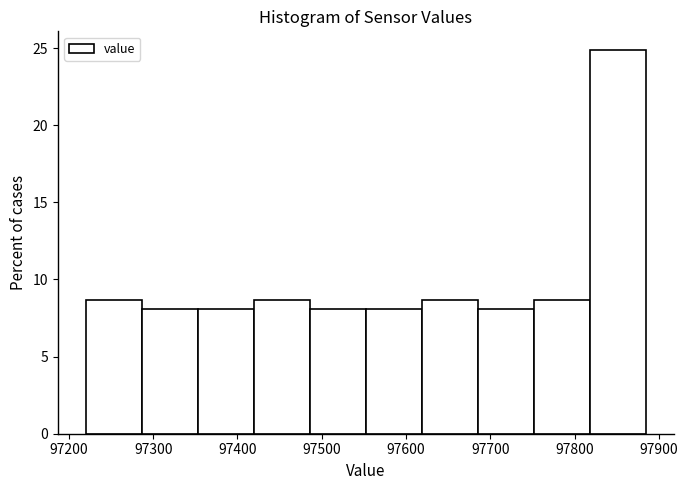

Reading left to right, transcribe this chart: for each bar, give the range it covers on the x-axis and its height. Neither the bar edges nor the heights are printed on the chart, so give them approximately, as read against the axes.

97220 to 97290: 8.5
97290 to 97350: 8.0
97350 to 97420: 8.0
97420 to 97490: 8.5
97490 to 97550: 8.0
97550 to 97620: 8.0
97620 to 97690: 8.5
97690 to 97750: 8.0
97750 to 97820: 8.5
97820 to 97880: 25.0